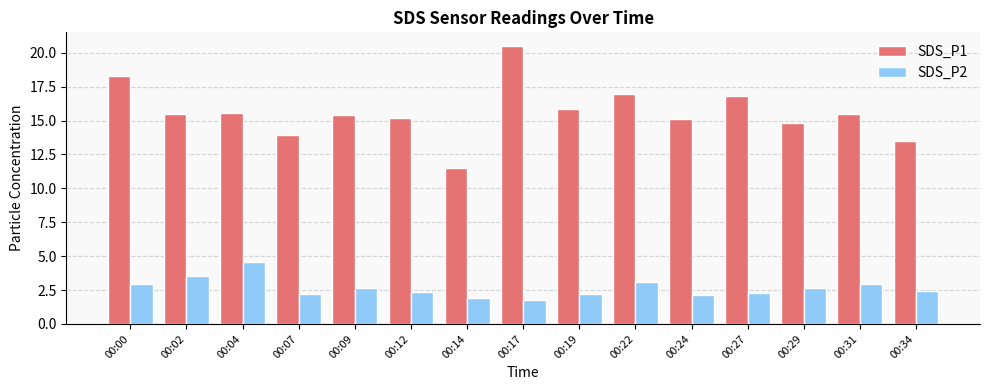

What is the maximum value shown in the chart?

20.5